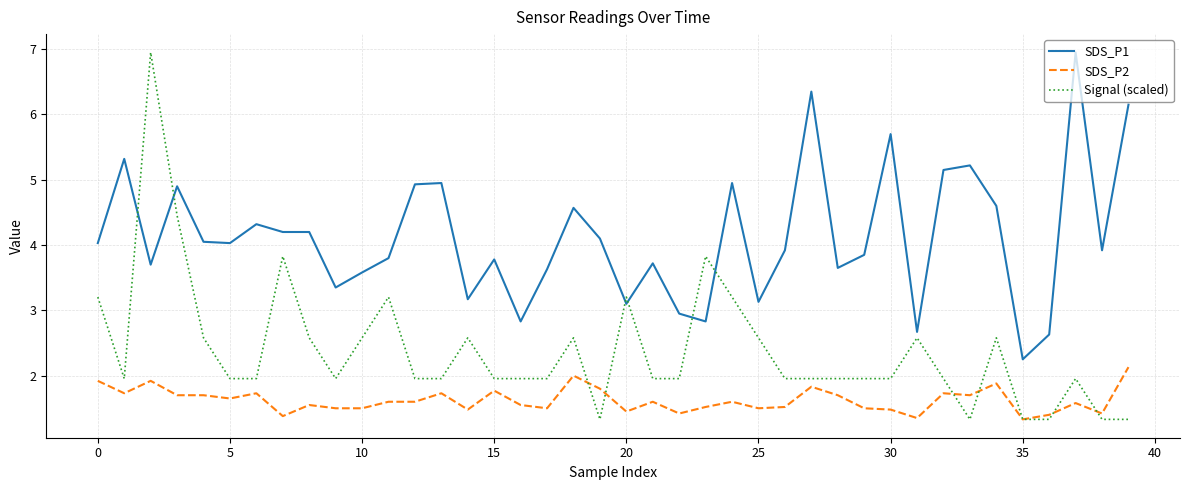

Rank the series by their average value, from highest to lowest.

SDS_P1, Signal (scaled), SDS_P2